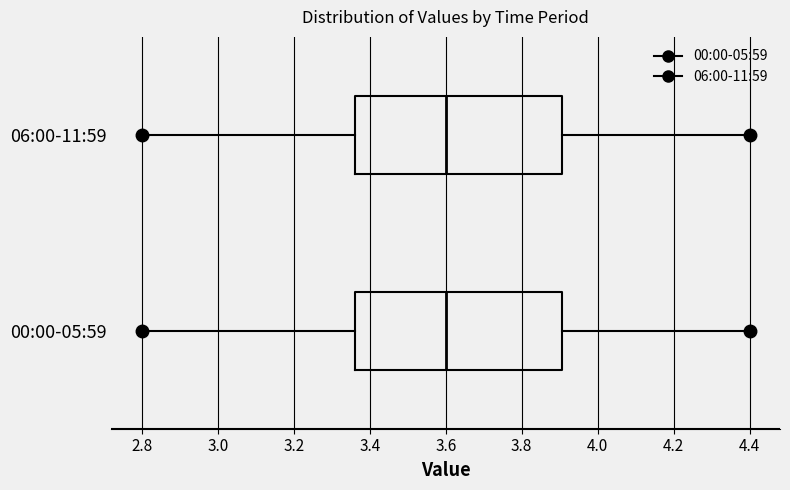

Reading bottom to top, transcribe this box plot: for each box, give where its median line is, the range the box spans, and where its two whiskers end, as read against the x-axis. The values are not printed on the chart, so give them approximately, as read against the axis.

00:00-05:59: median 3.60, box 3.36 to 3.90, whiskers 2.80 to 4.40
06:00-11:59: median 3.60, box 3.36 to 3.90, whiskers 2.80 to 4.40